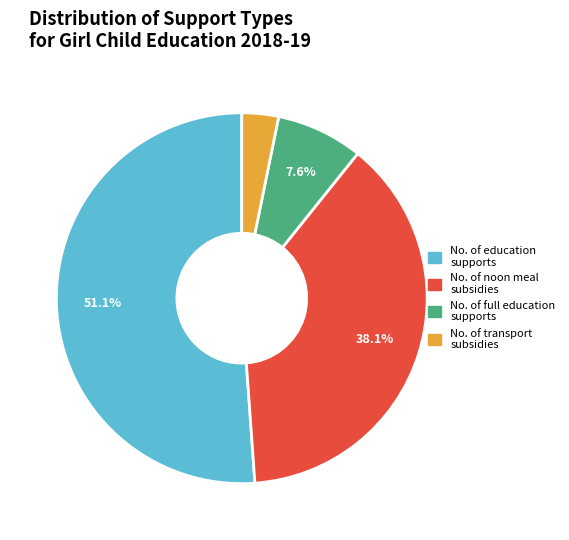

Is it true that No. of transport subsidies is 3% of the pie?

True